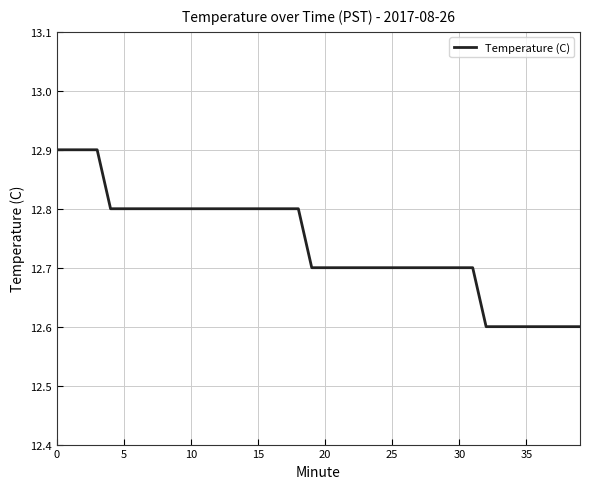

How many lines are shown in the chart?

1